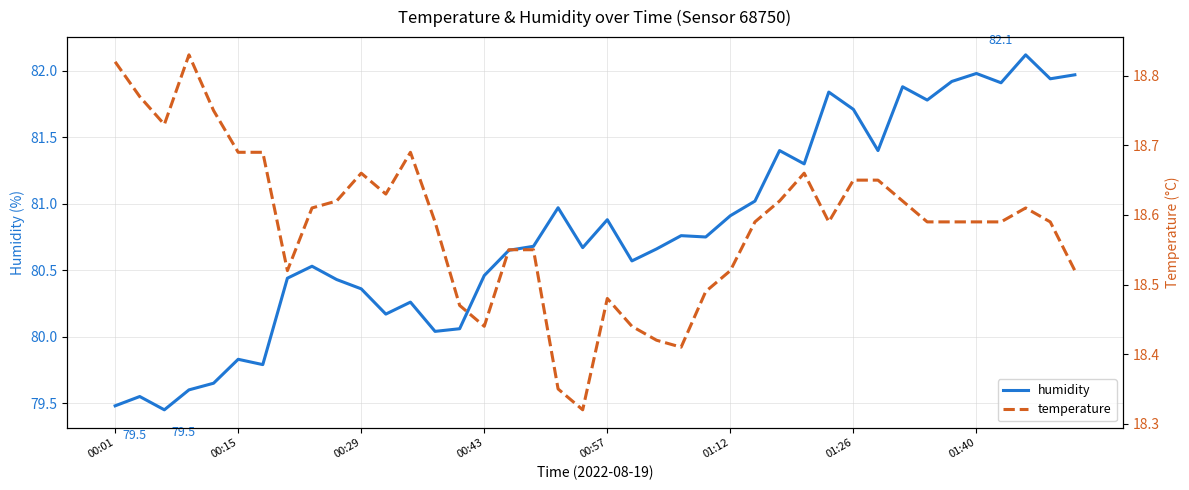

Which series has the largest total across all categories?

humidity